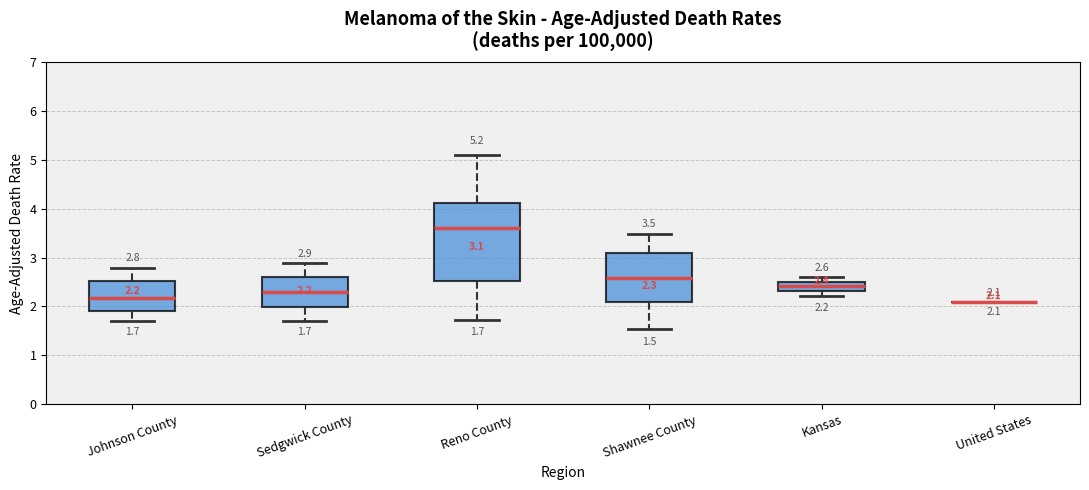

Comparing the boxes themselves (not the whiskers), which one is the tallest?

Reno County